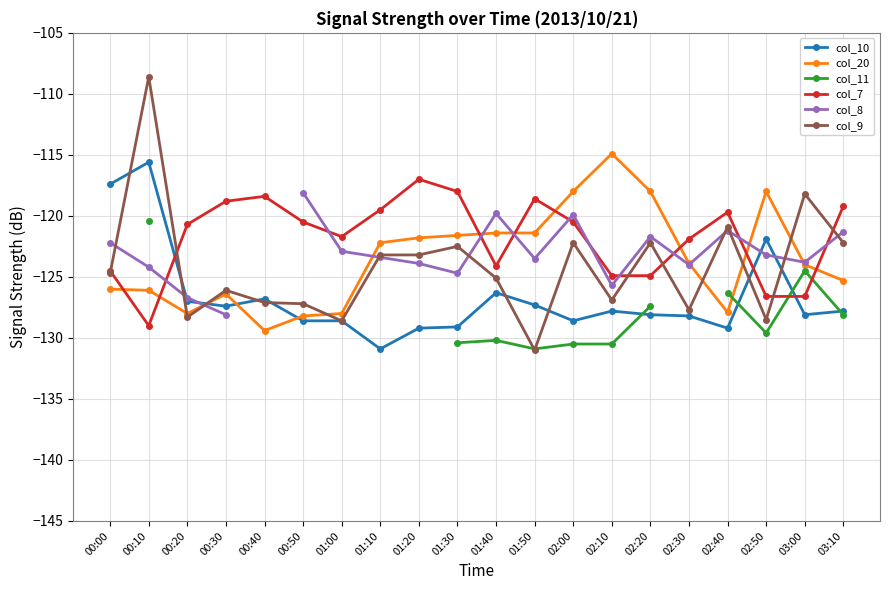

What is the difference between the maximum and minimum values in the col_20 series?

14.5